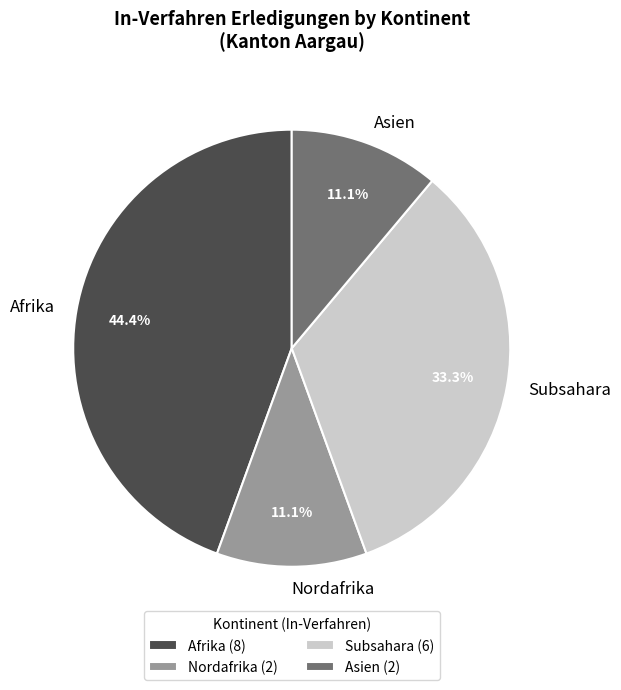

How many segments does this pie chart have?

4